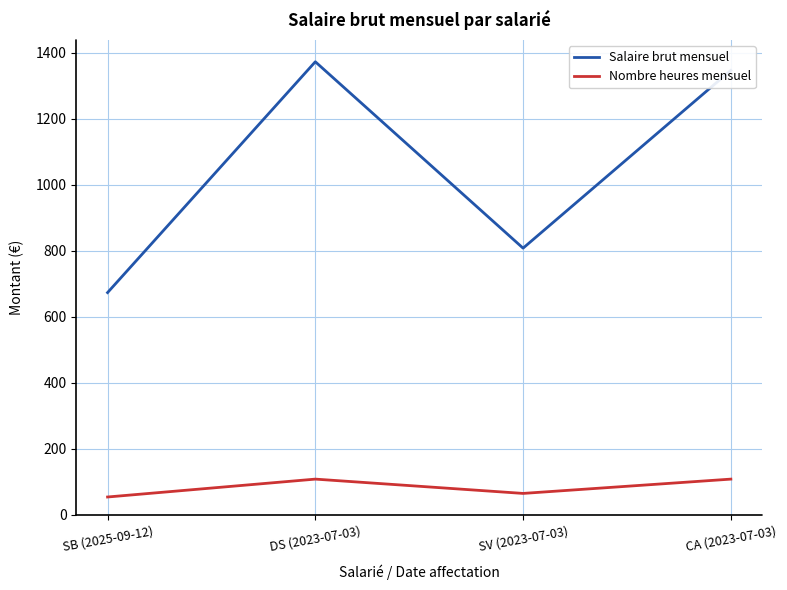

List the series in order of their overall mean, lowest first.

Nombre heures mensuel, Salaire brut mensuel